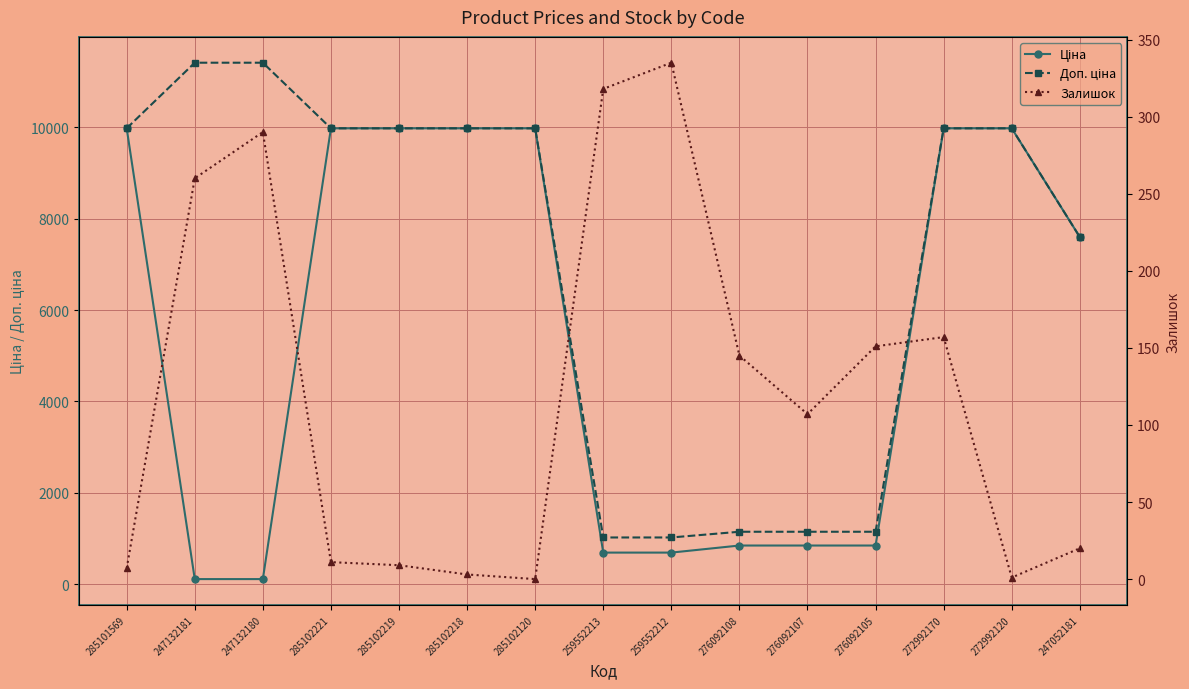

The value of Доп. ціна at 272992170 is 9975.0. True or false?

True